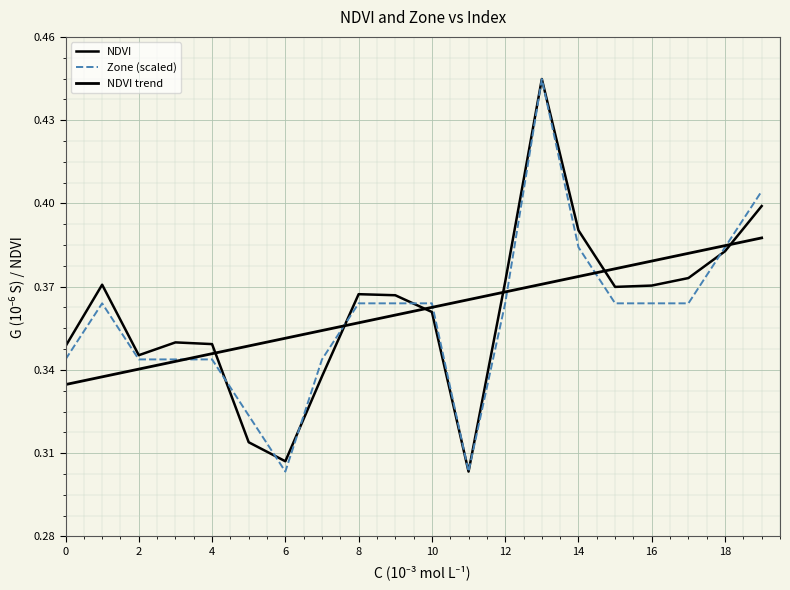

What is the label of the 4th point from the left?

6